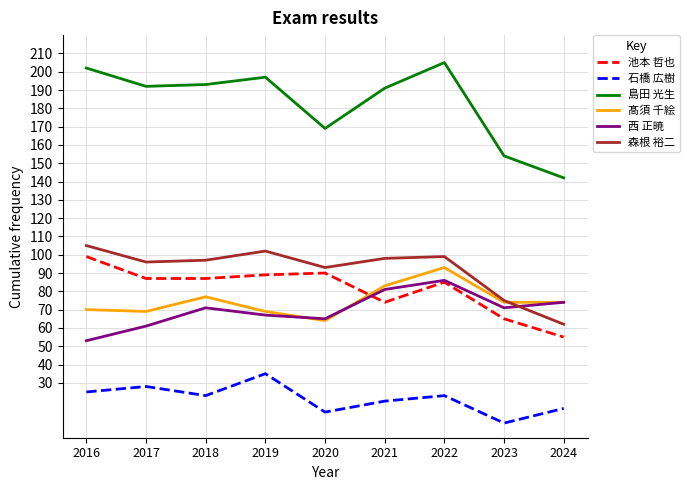

What is the maximum value for 西 正暁?

86